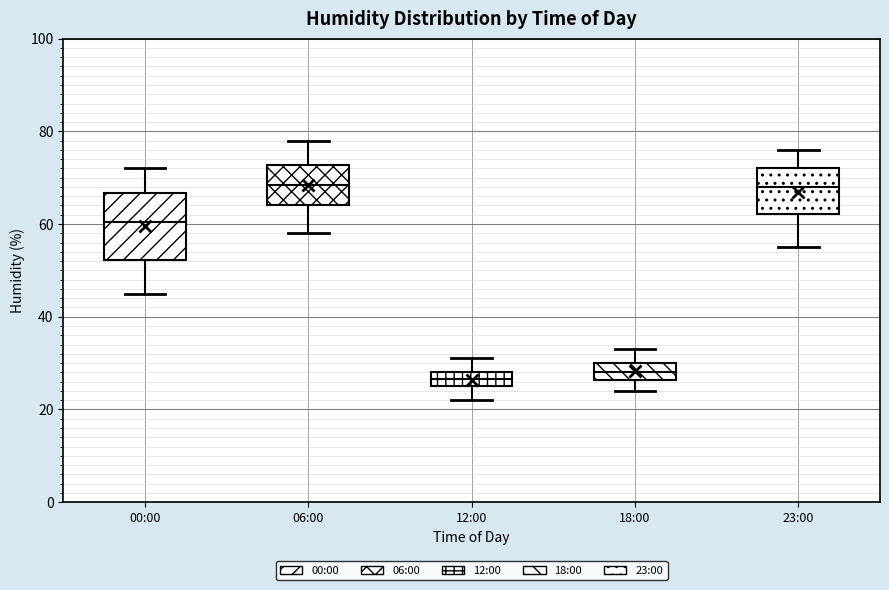

Where does the upper whisker of the box for 23:00 end on the y-axis? The values are not printed on the chart, so give them approximately, as read against the axis.

76